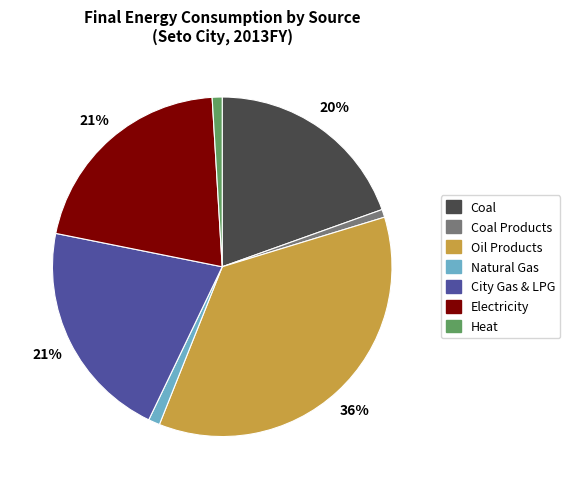

Is it true that Oil Products is 50% of the pie?

False